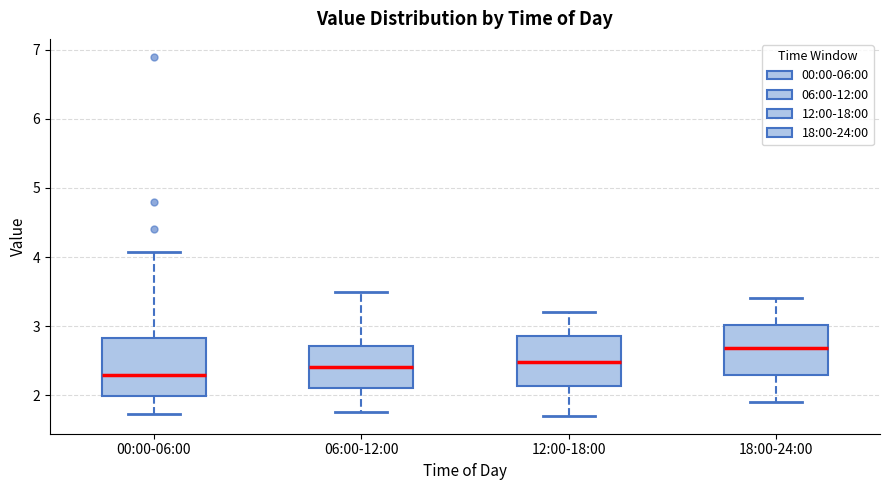

Reading left to right, transcribe this box plot: for each box, give where its median line is, the range the box spans, and where its two whiskers end, as read against the y-axis. The values are not printed on the chart, so give them approximately, as read against the axis.

00:00-06:00: median 2.3, box 2.0 to 2.8, whiskers 1.7 to 4.1
06:00-12:00: median 2.4, box 2.1 to 2.7, whiskers 1.8 to 3.5
12:00-18:00: median 2.5, box 2.1 to 2.9, whiskers 1.7 to 3.2
18:00-24:00: median 2.7, box 2.3 to 3.0, whiskers 1.9 to 3.4